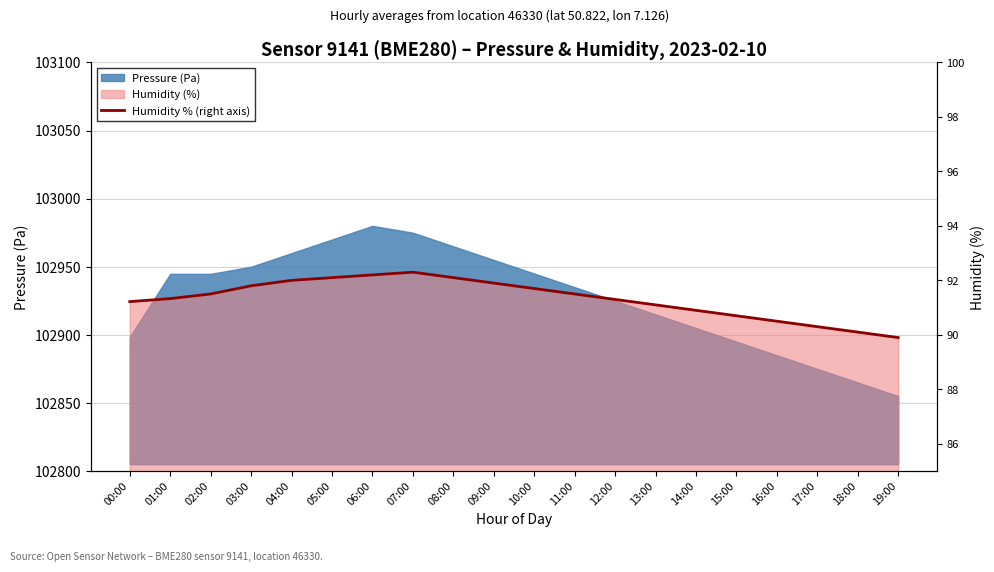

What is the minimum value shown in the chart?

89.9